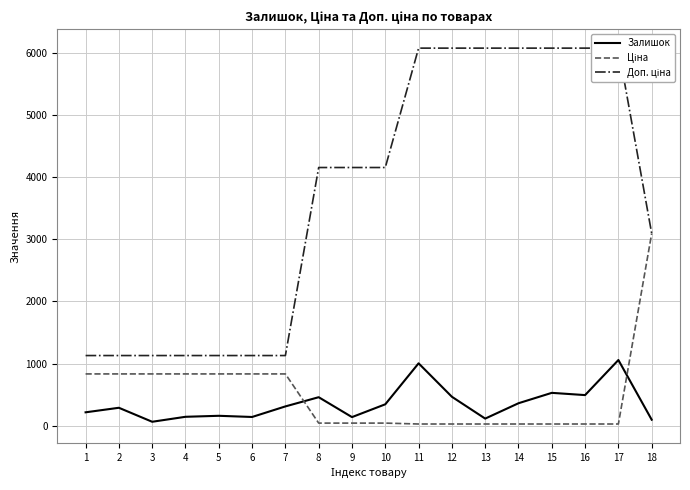

How many lines are shown in the chart?

3